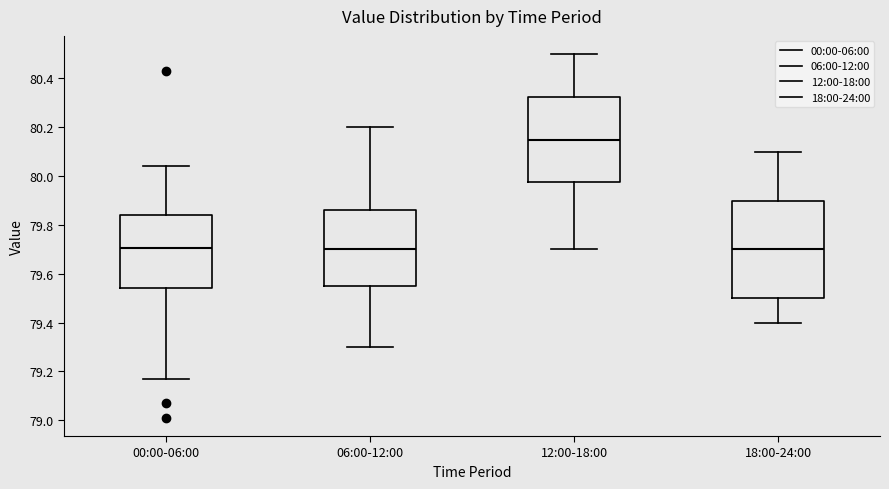

Reading left to right, read every box against the y-axis: the position of its median line, the range the box covers, and the ends of its whiskers. The values are not printed on the chart, so give them approximately, as read against the axis.

00:00-06:00: median 79.70, box 79.54 to 79.84, whiskers 79.18 to 80.04
06:00-12:00: median 79.70, box 79.56 to 79.86, whiskers 79.30 to 80.20
12:00-18:00: median 80.16, box 79.98 to 80.32, whiskers 79.70 to 80.50
18:00-24:00: median 79.70, box 79.50 to 79.90, whiskers 79.40 to 80.10